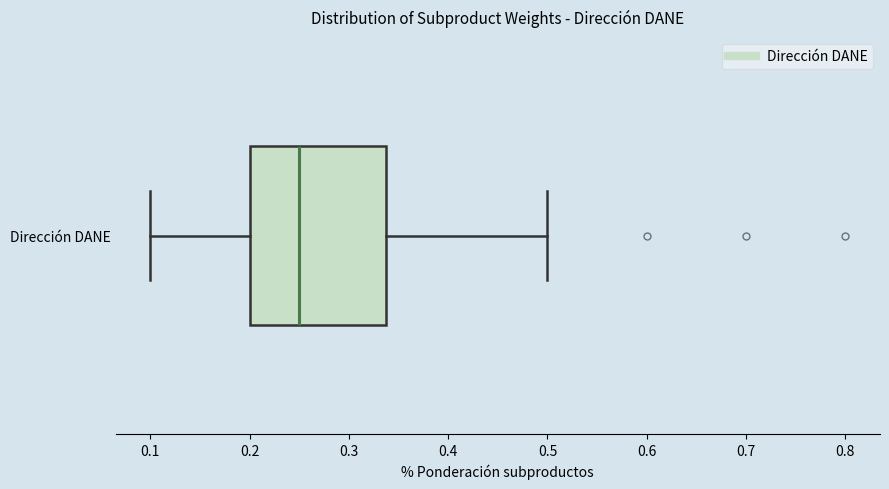

Read this box plot against the x-axis: the position of the median line, the range covered by the box, and the ends of both whiskers. The values are not printed on the chart, so give them approximately, as read against the axis.

median 0.25, box 0.20 to 0.34, whiskers 0.10 to 0.50